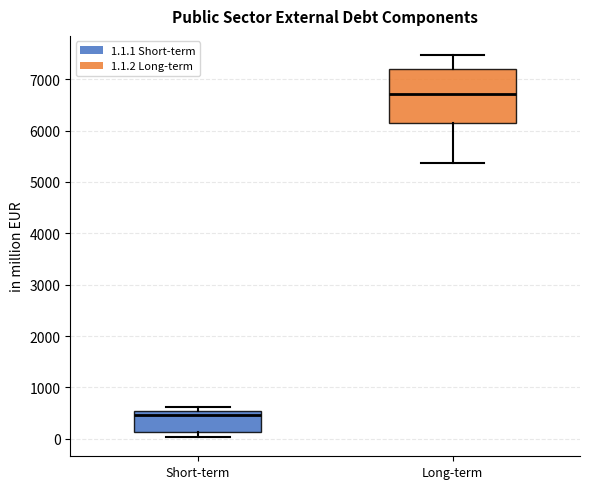

Reading left to right, read every box against the y-axis: the position of its median line, the range the box covers, and the ends of its whiskers. The values are not printed on the chart, so give them approximately, as read against the axis.

Short-term: median 500 (just below the box's upper edge), box 100 to 500, whiskers 0 to 600
Long-term: median 6700, box 6100 to 7200, whiskers 5400 to 7500